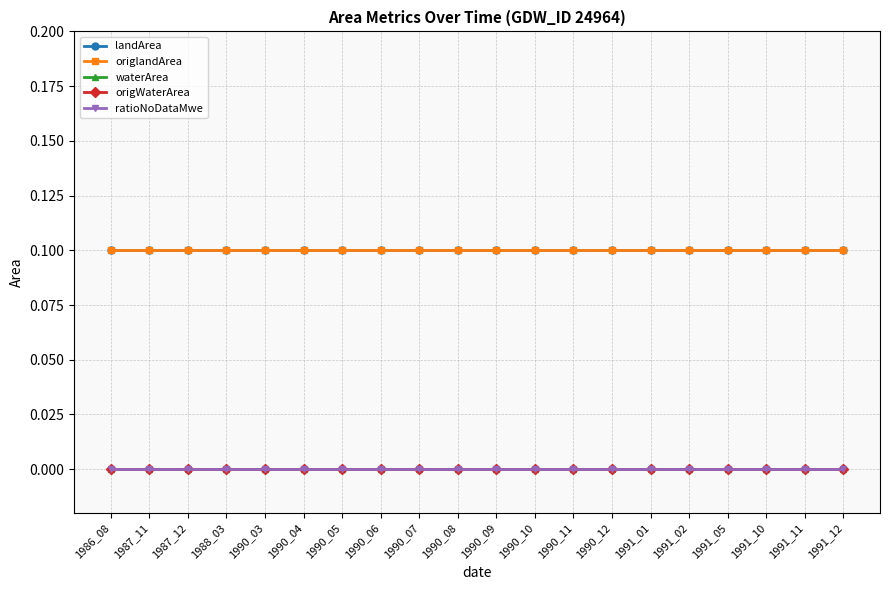

At 1990_04, list the series in order from smallest to largest.

waterArea, origWaterArea, ratioNoDataMwe, landArea, origlandArea